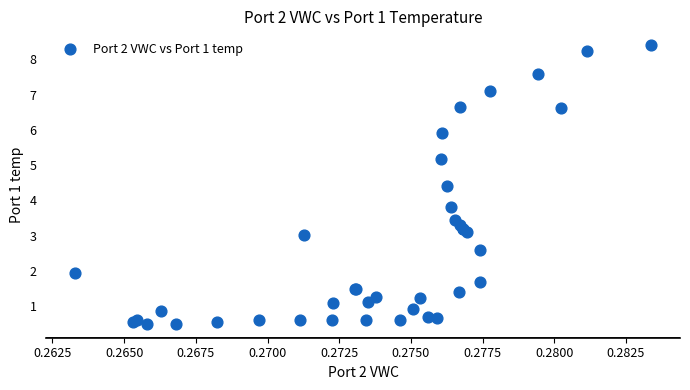

What Y value in the scatter plot is closest to 4?

3.8